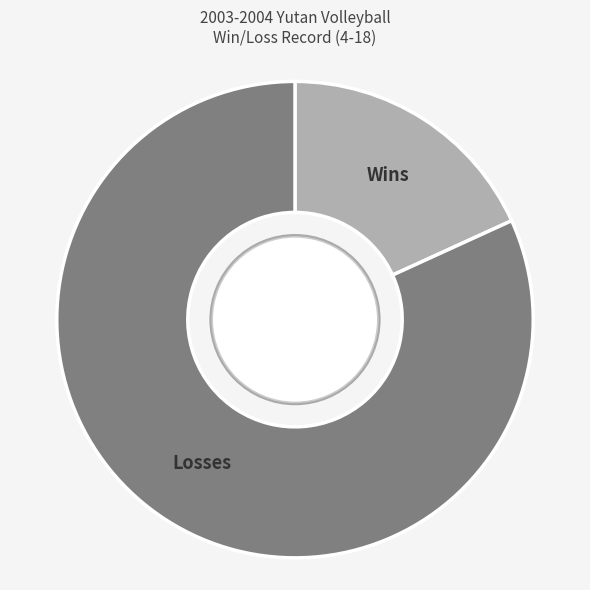

Do Wins and Losses together represent more than half of the pie?

Yes